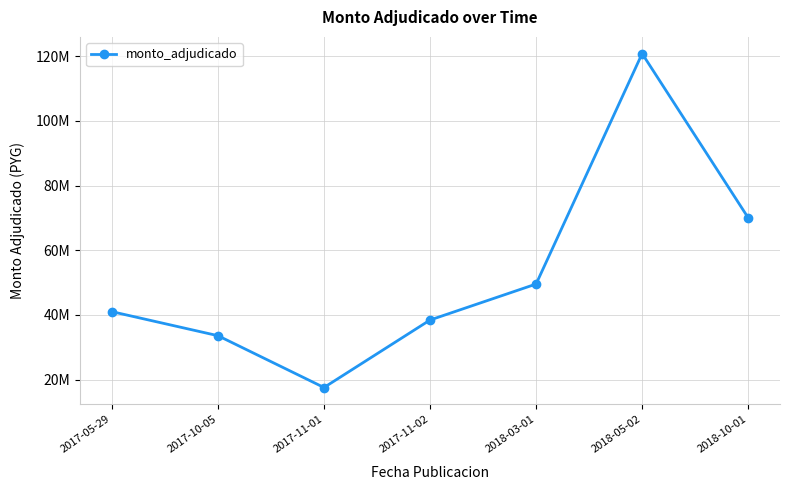

Is this an area chart (filled region under the line)?

No